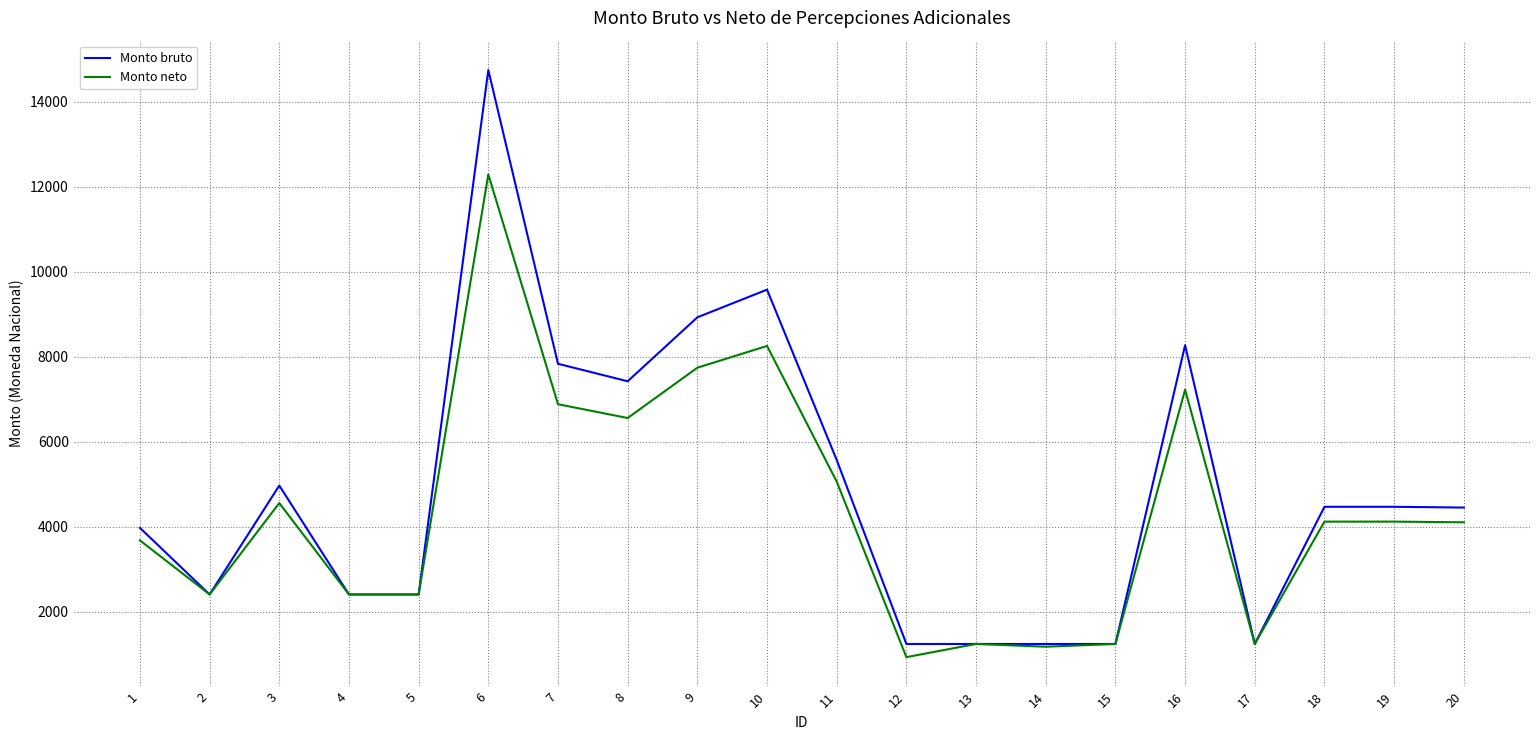

Is the value of Monto neto at 5 greater than the value of Monto bruto at 17?

Yes